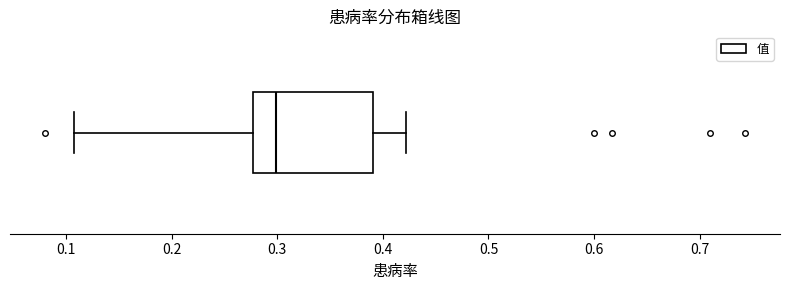

Read this box plot against the x-axis: the position of the median line, the range covered by the box, and the ends of both whiskers. The values are not printed on the chart, so give them approximately, as read against the axis.

median 0.30, box 0.28 to 0.39, whiskers 0.11 to 0.42